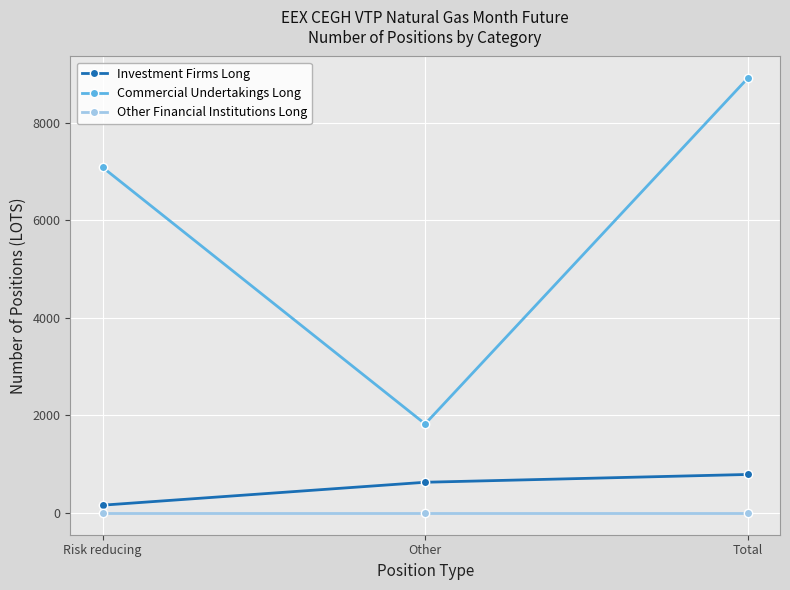

What is the average value of the Investment Firms Long series?

527